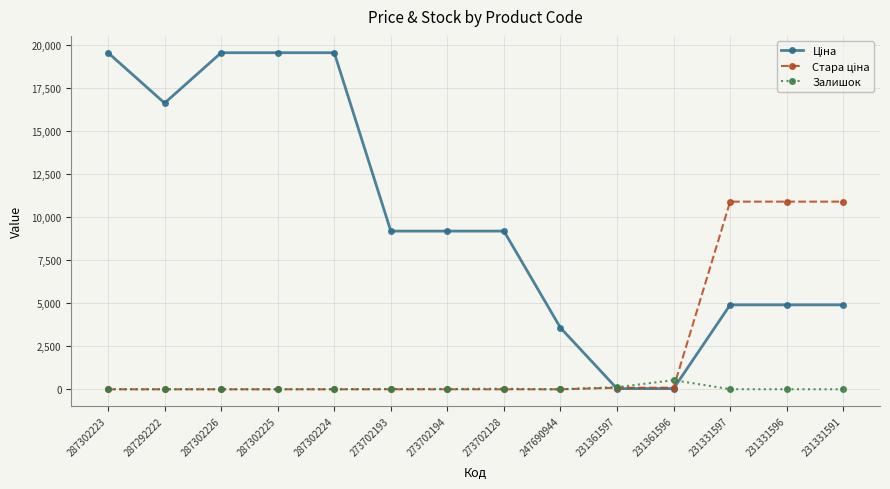

What is the label of the 7th point from the left?

273702194